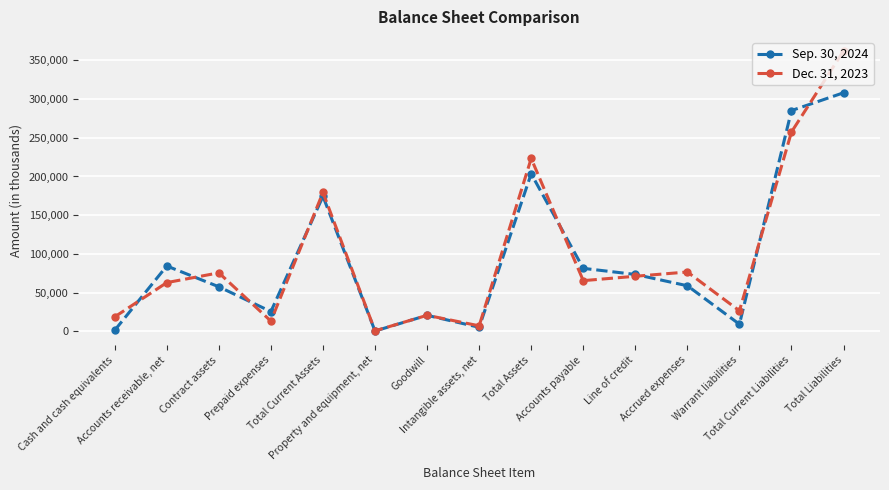

What is the spread (max minus min) of values at Total Assets?

19754